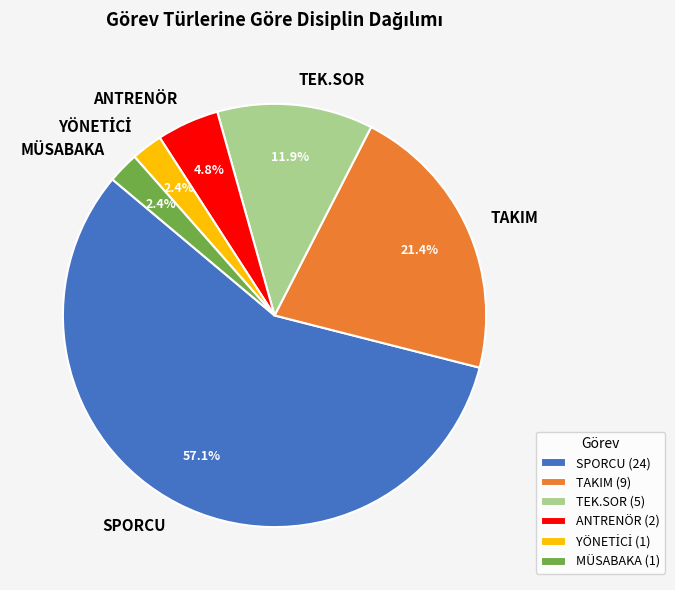

Between MÜSABAKA and TAKIM, which is larger?

TAKIM